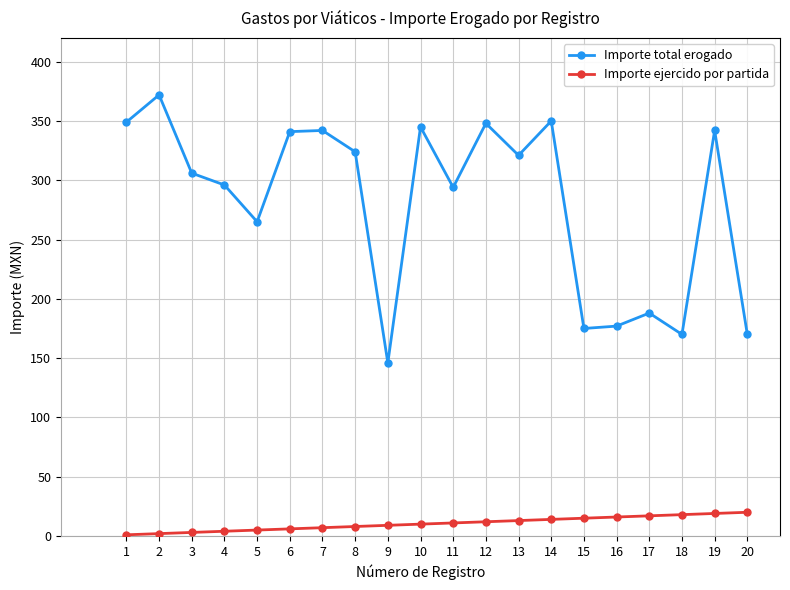

Which series has the largest range (max minus min)?

Importe total erogado